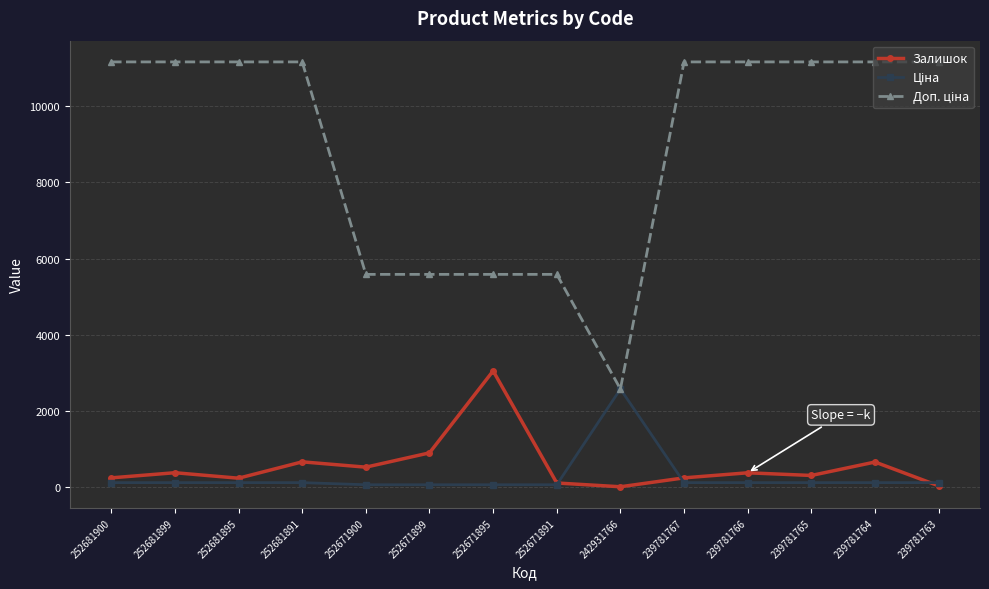

What is the spread (max minus min) of values at 252681895?

11057.3